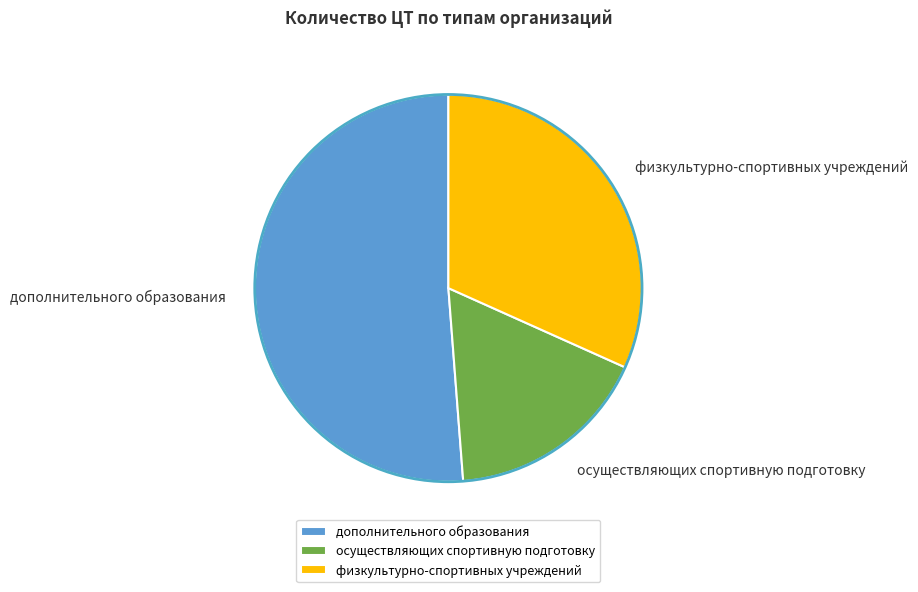

Between физкультурно-спортивных учреждений and дополнительного образования, which is larger?

дополнительного образования